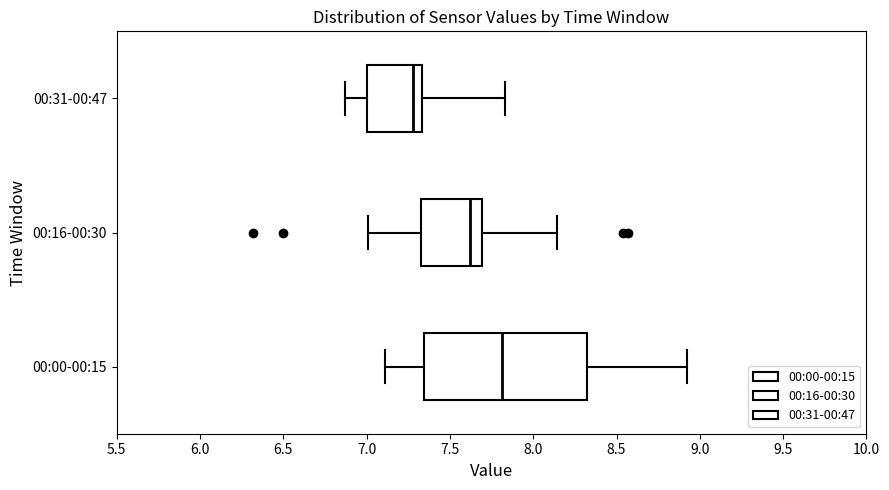

Which box has the furthest to the left median line?

00:31-00:47